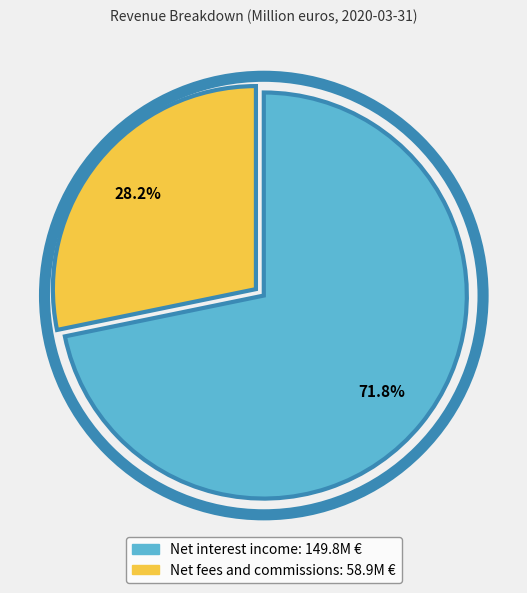

How many segments does this pie chart have?

2